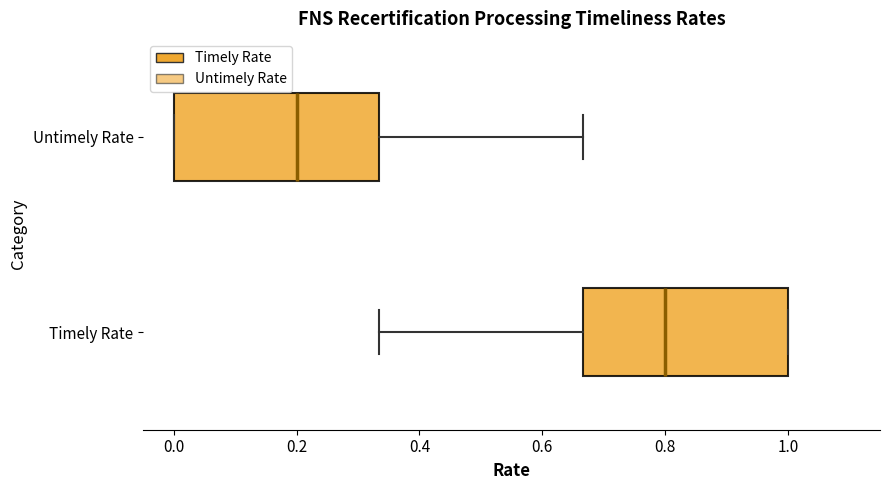

Reading bottom to top, read every box against the x-axis: the position of its median line, the range the box covers, and the ends of its whiskers. The values are not printed on the chart, so give them approximately, as read against the axis.

Timely Rate: median 0.80, box 0.66 to 1.00, whiskers 0.34 to 1.00
Untimely Rate: median 0.20, box 0.00 to 0.34, whiskers 0.00 to 0.66